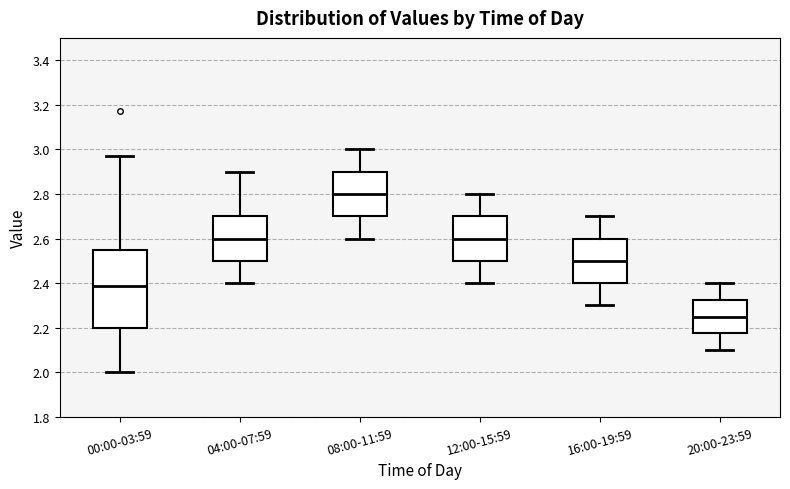

Reading left to right, transcribe this box plot: for each box, give where its median line is, the range the box spans, and where its two whiskers end, as read against the y-axis. The values are not printed on the chart, so give them approximately, as read against the axis.

00:00-03:59: median 2.38, box 2.20 to 2.54, whiskers 2.00 to 2.98
04:00-07:59: median 2.60, box 2.50 to 2.70, whiskers 2.40 to 2.90
08:00-11:59: median 2.80, box 2.70 to 2.90, whiskers 2.60 to 3.00
12:00-15:59: median 2.60, box 2.50 to 2.70, whiskers 2.40 to 2.80
16:00-19:59: median 2.50, box 2.40 to 2.60, whiskers 2.30 to 2.70
20:00-23:59: median 2.26, box 2.18 to 2.32, whiskers 2.10 to 2.40